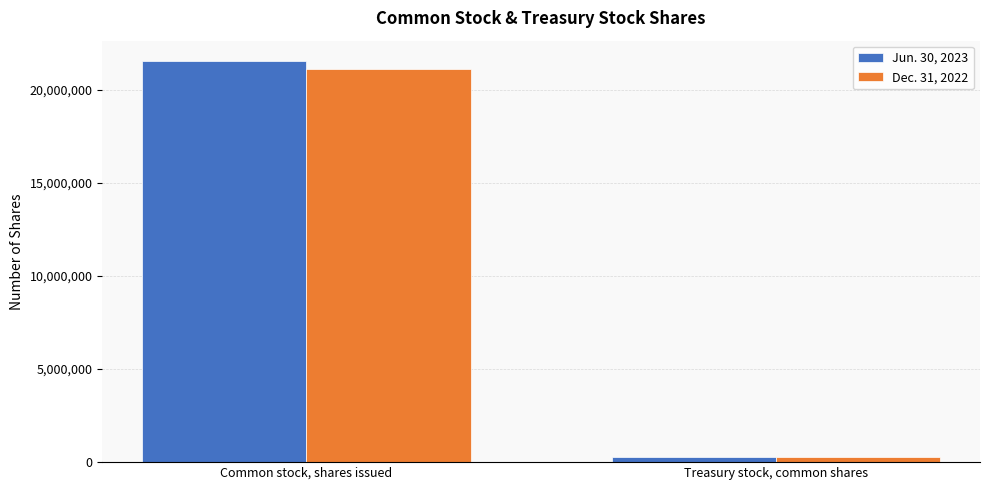

At how many categories does at least one series exceed 11710585?

1